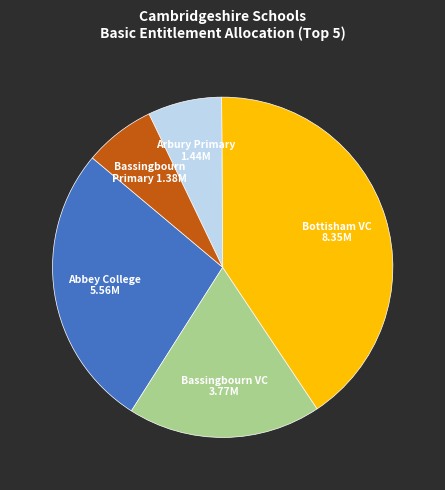

Is there a majority slice in this chart?

No